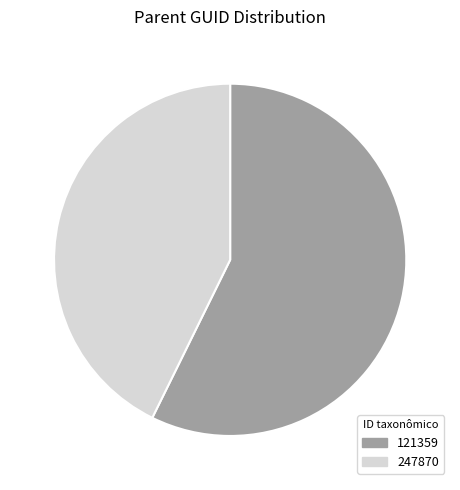

Rank the categories by value from highest to lowest.

121359, 247870